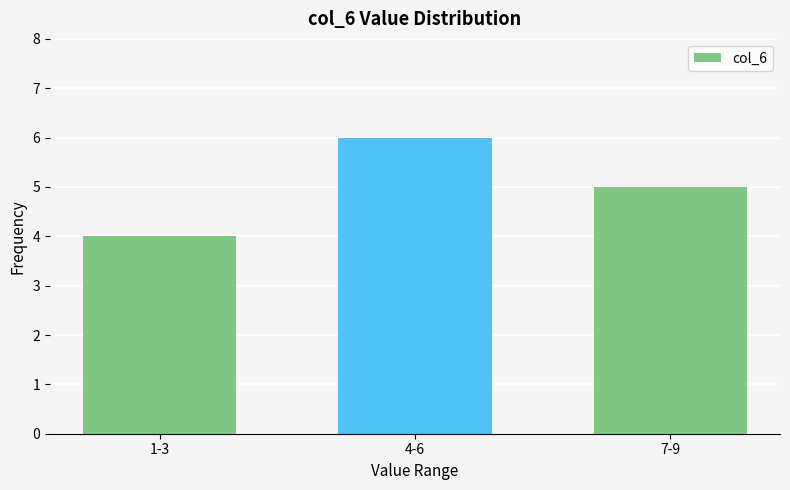

Reading left to right, extract all data points from this chart.

4	6	5